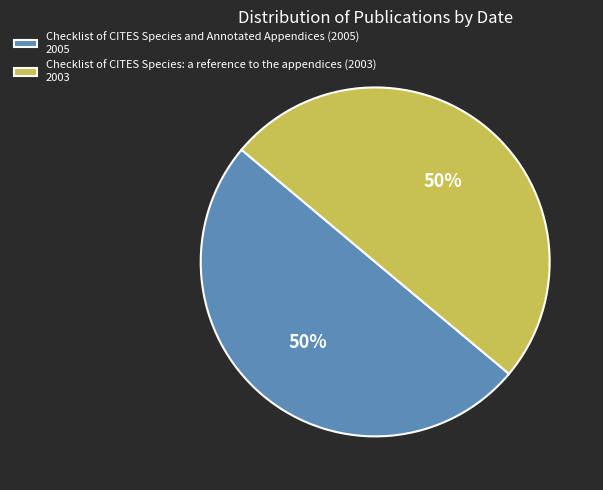

How many segments does this pie chart have?

2